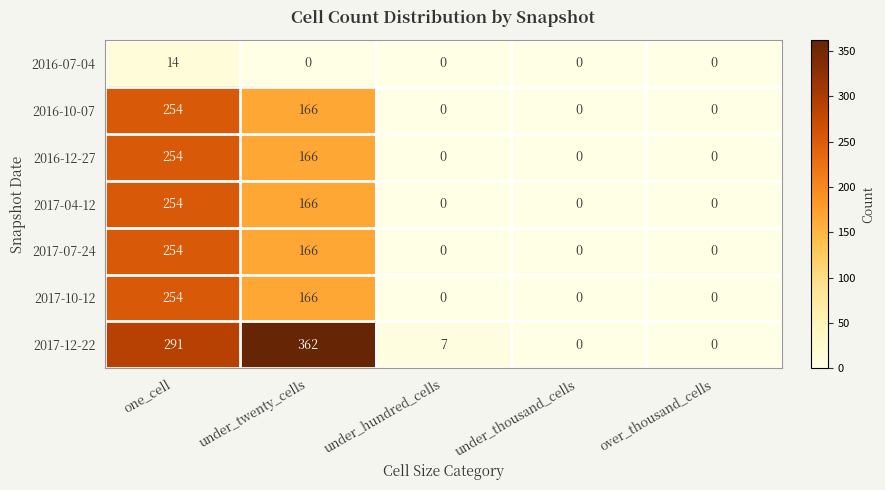

Which series has the widest spread of values?

2017-12-22